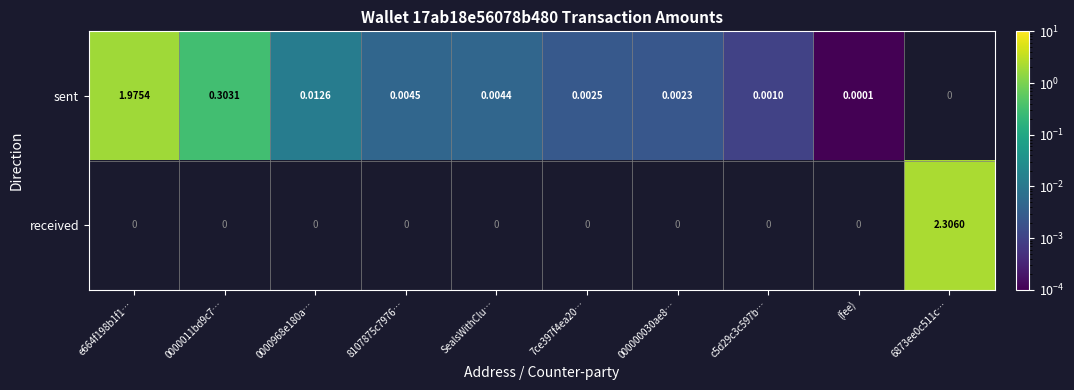

List the series in order of their peak value, lowest first.

sent, received